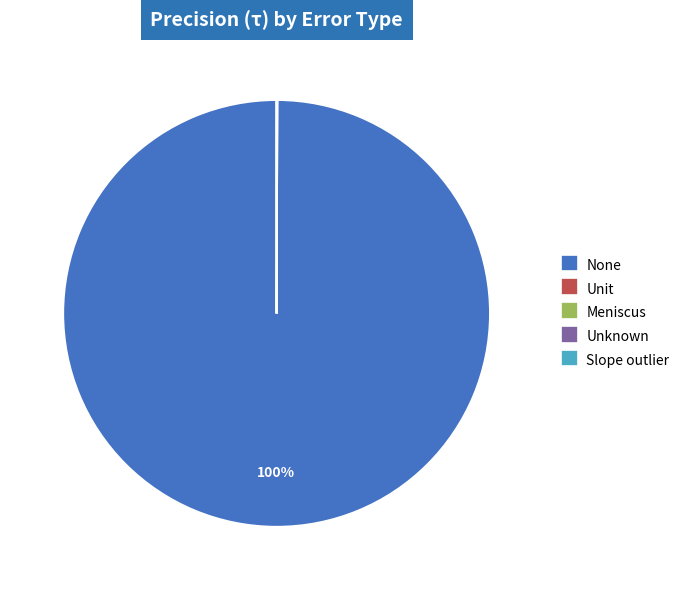

Is it true that None is 100% of the pie?

True